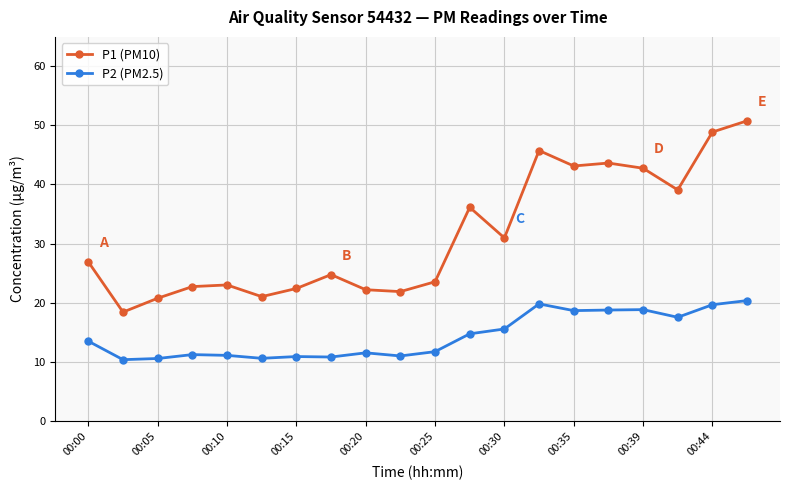

What is the average value of the P1 (PM10) series?

31.4